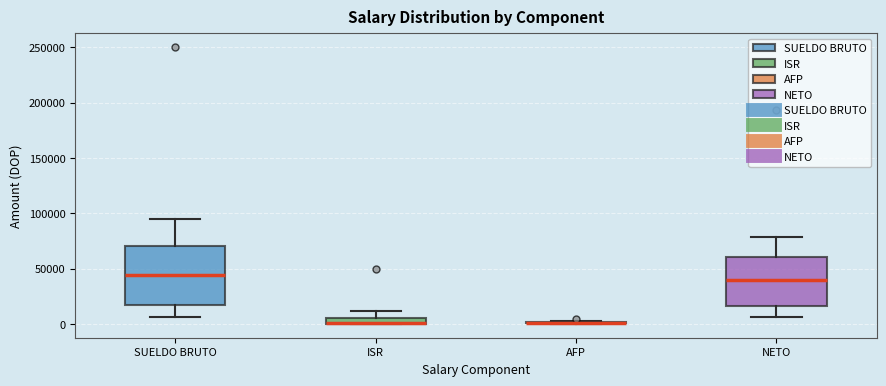

Where is the upper edge of the box for ISR on the y-axis? The values are not printed on the chart, so give them approximately, as read against the axis.

5000